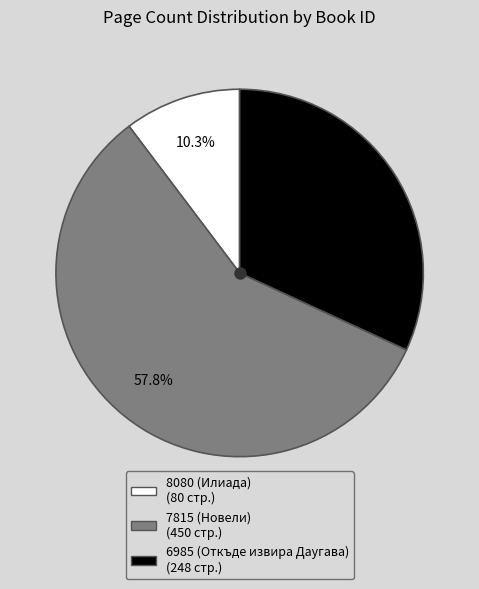

How many slices are in this pie chart?

3